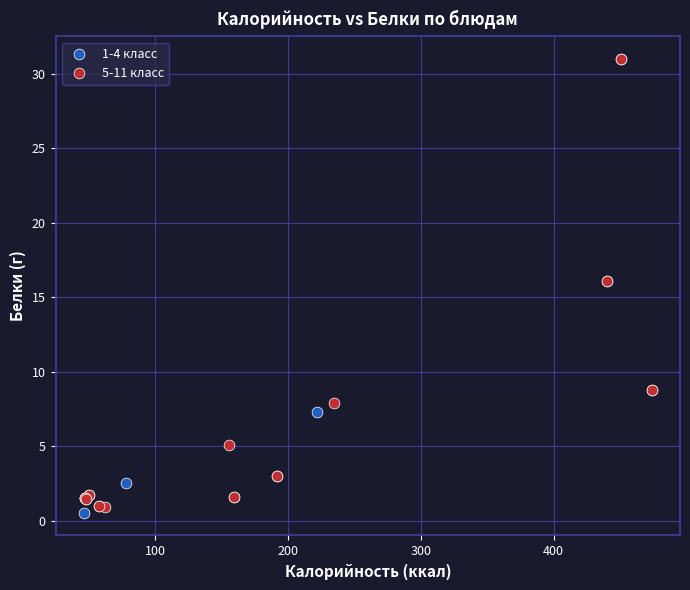

Which series has the largest Y range (max minus min)?

1-4 класс